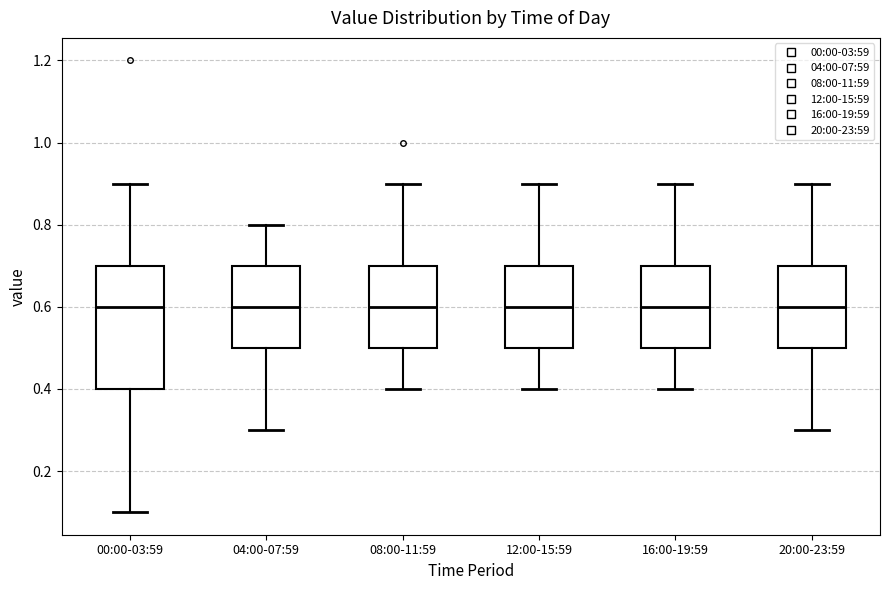

Reading left to right, transcribe this box plot: for each box, give where its median line is, the range the box spans, and where its two whiskers end, as read against the y-axis. The values are not printed on the chart, so give them approximately, as read against the axis.

00:00-03:59: median 0.6, box 0.4 to 0.7, whiskers 0.1 to 0.9
04:00-07:59: median 0.6, box 0.5 to 0.7, whiskers 0.3 to 0.8
08:00-11:59: median 0.6, box 0.5 to 0.7, whiskers 0.4 to 0.9
12:00-15:59: median 0.6, box 0.5 to 0.7, whiskers 0.4 to 0.9
16:00-19:59: median 0.6, box 0.5 to 0.7, whiskers 0.4 to 0.9
20:00-23:59: median 0.6, box 0.5 to 0.7, whiskers 0.3 to 0.9